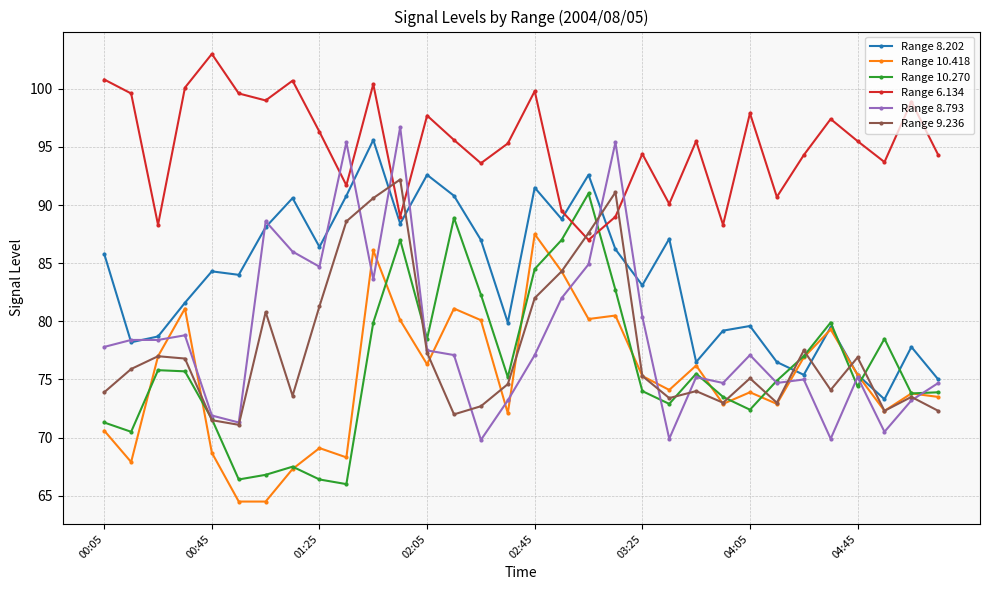

What is the minimum value for Range 8.793?

69.8